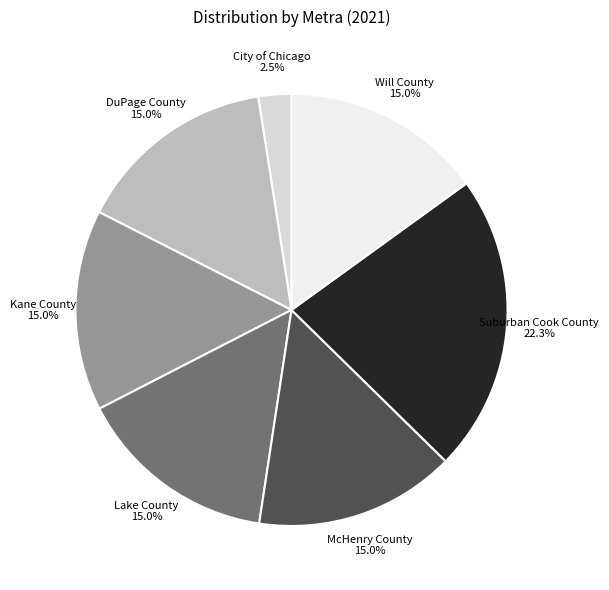

To the nearest percent, what is the average slice percentage?

14%